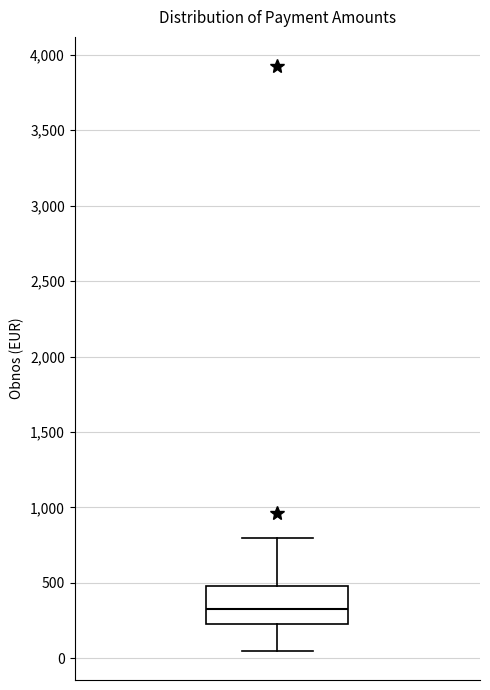

Where does the median line of the box sit on the y-axis? The values are not printed on the chart, so give them approximately, as read against the axis.

350